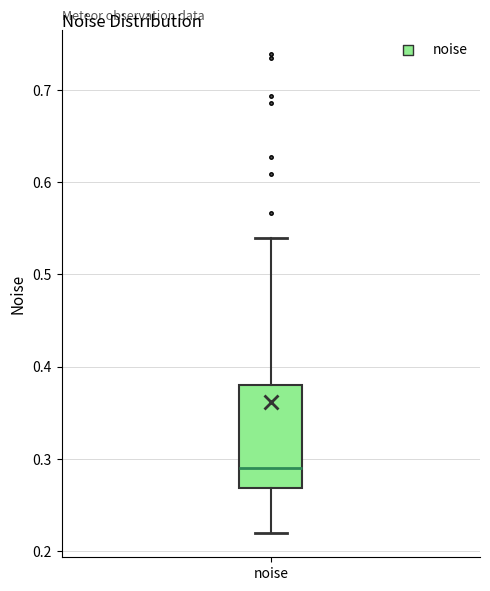

Read this box plot against the y-axis: the position of the median line, the range covered by the box, and the ends of both whiskers. The values are not printed on the chart, so give them approximately, as read against the axis.

median 0.29, box 0.27 to 0.38, whiskers 0.22 to 0.54